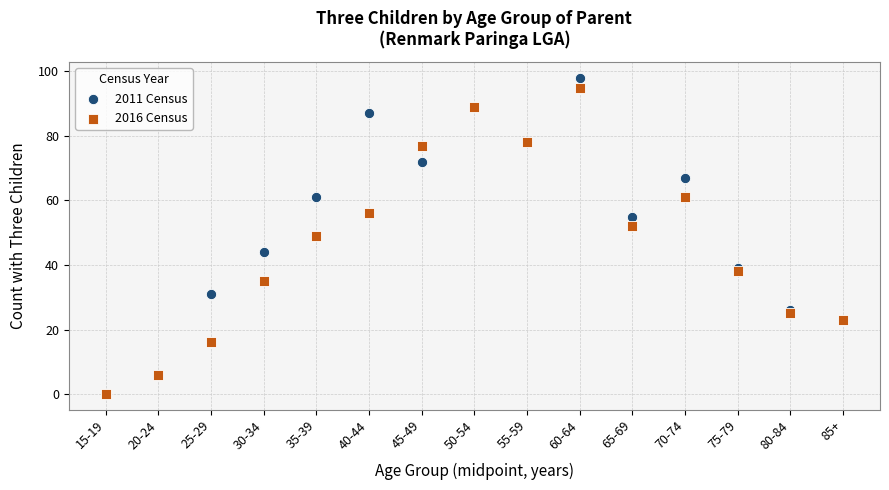

What are all the series names shown in the legend?

2011 Census, 2016 Census